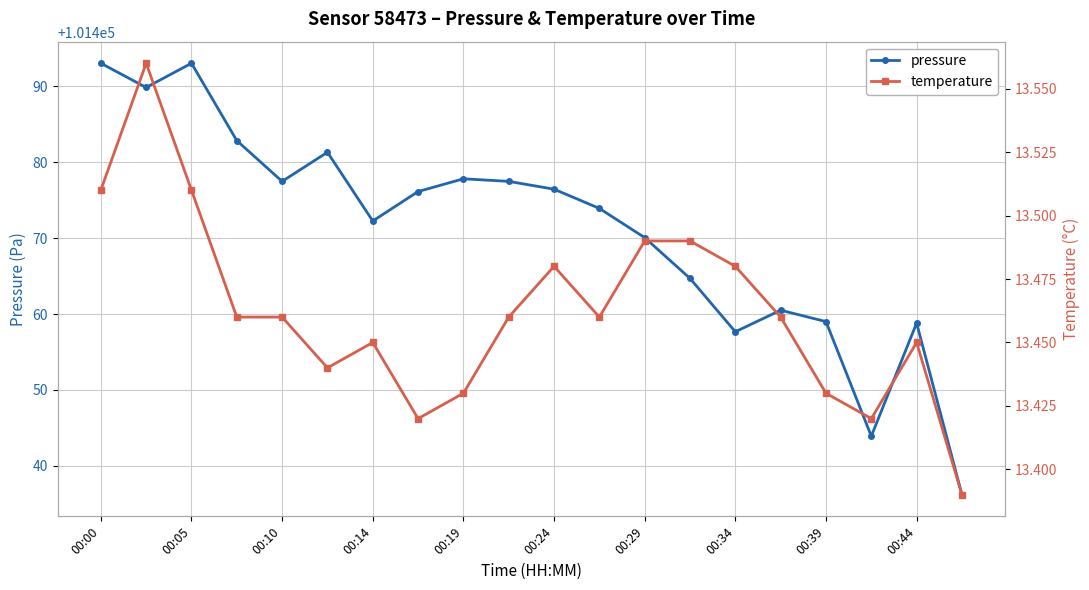

In pressure, how many points are higher than both neighbors (excluding endpoints)?

5